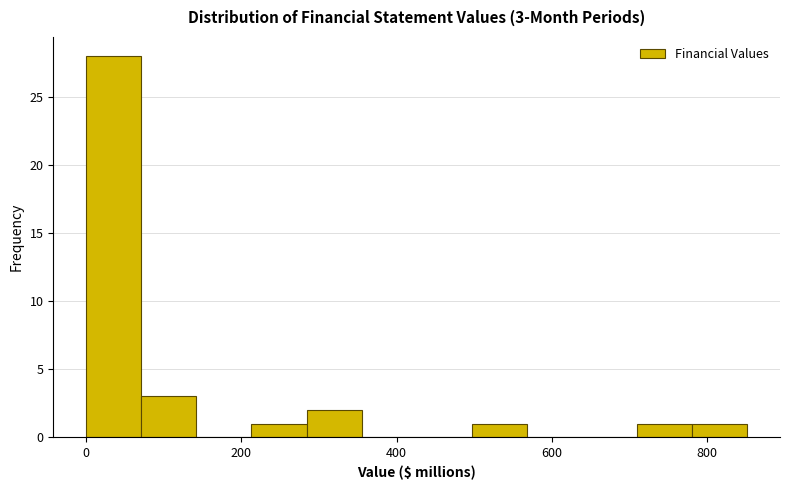

Around what value on the x-axis is the tallest bar? Give the approximate position of its centre, as read against the axis.

40